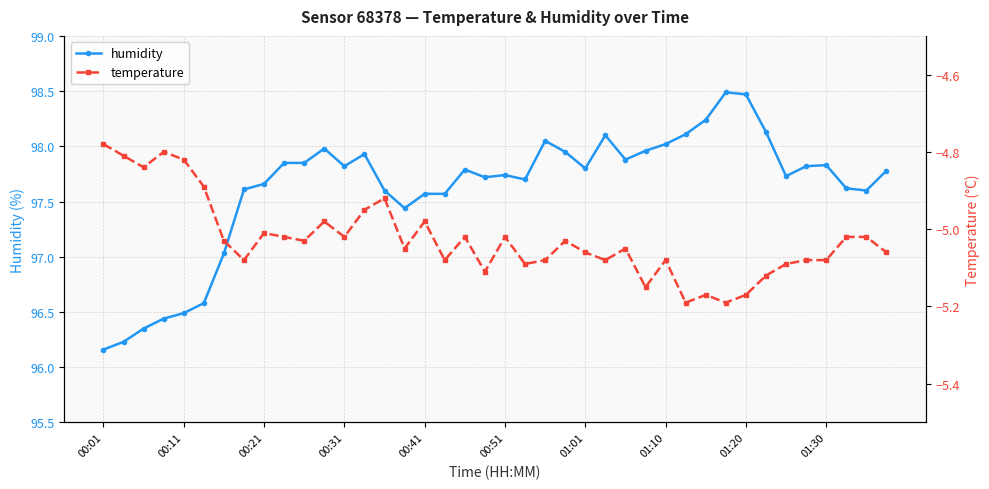

Where does the temperature series first go above -5?

00:01